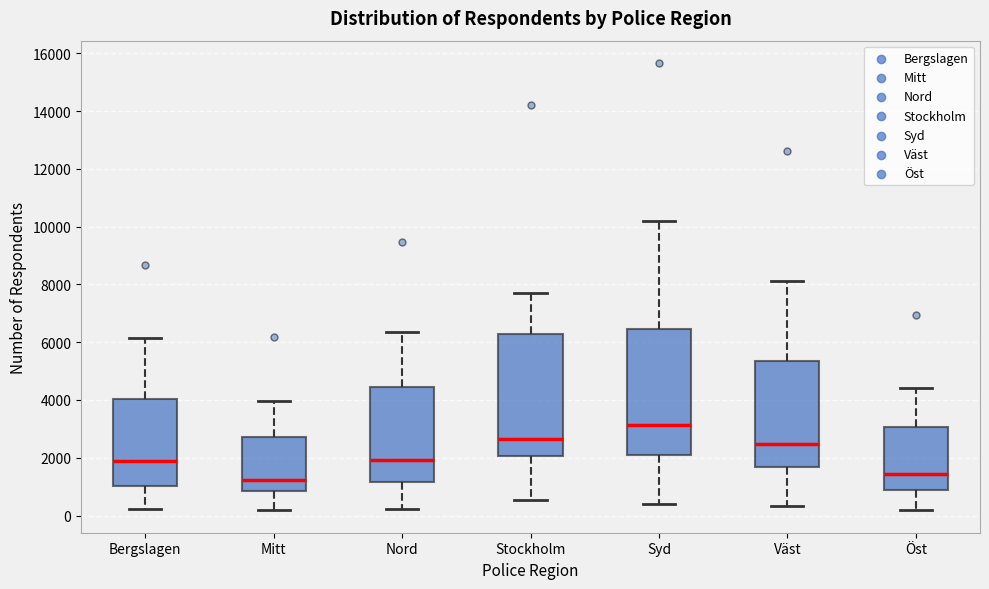

Reading left to right, transcribe this box plot: for each box, give where its median line is, the range the box spans, and where its two whiskers end, as read against the y-axis. The values are not printed on the chart, so give them approximately, as read against the axis.

Bergslagen: median 2000, box 1000 to 4000, whiskers 200 to 6200
Mitt: median 1200, box 800 to 2800, whiskers 200 to 4000
Nord: median 2000, box 1200 to 4400, whiskers 200 to 6400
Stockholm: median 2600, box 2000 to 6200, whiskers 600 to 7800
Syd: median 3200, box 2000 to 6400, whiskers 400 to 10200
Väst: median 2400, box 1600 to 5400, whiskers 400 to 8200
Öst: median 1400, box 800 to 3000, whiskers 200 to 4400